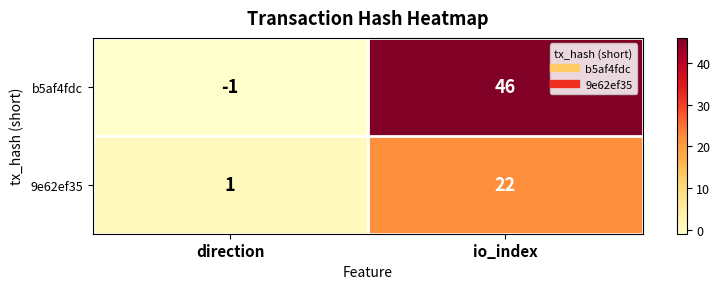

Reading right to left, what are all the values shown in this chart?

b5af4fdc: io_index=46	direction=-1
9e62ef35: io_index=22	direction=1